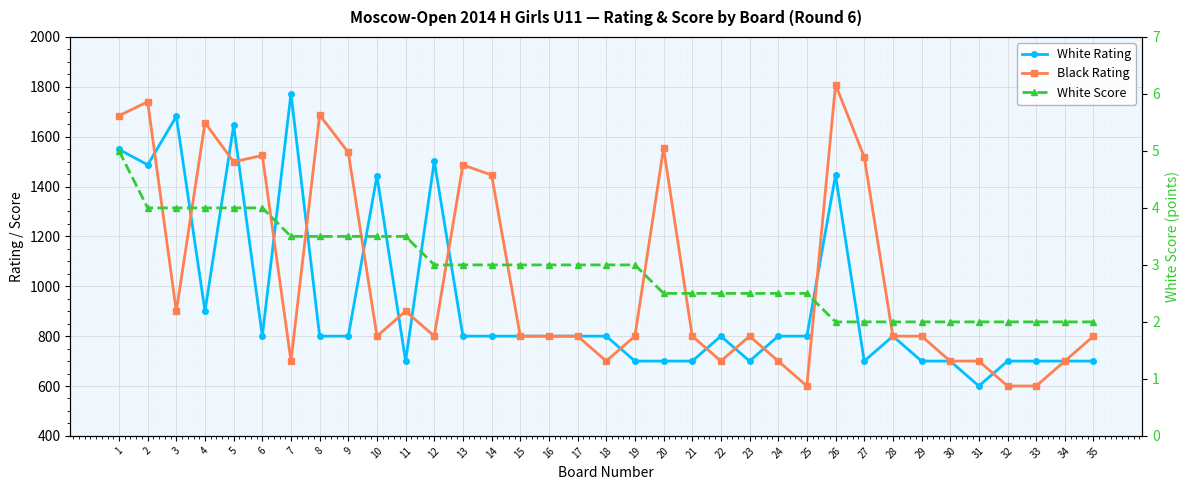

True or false: White Rating and White Score cross at least once.

False